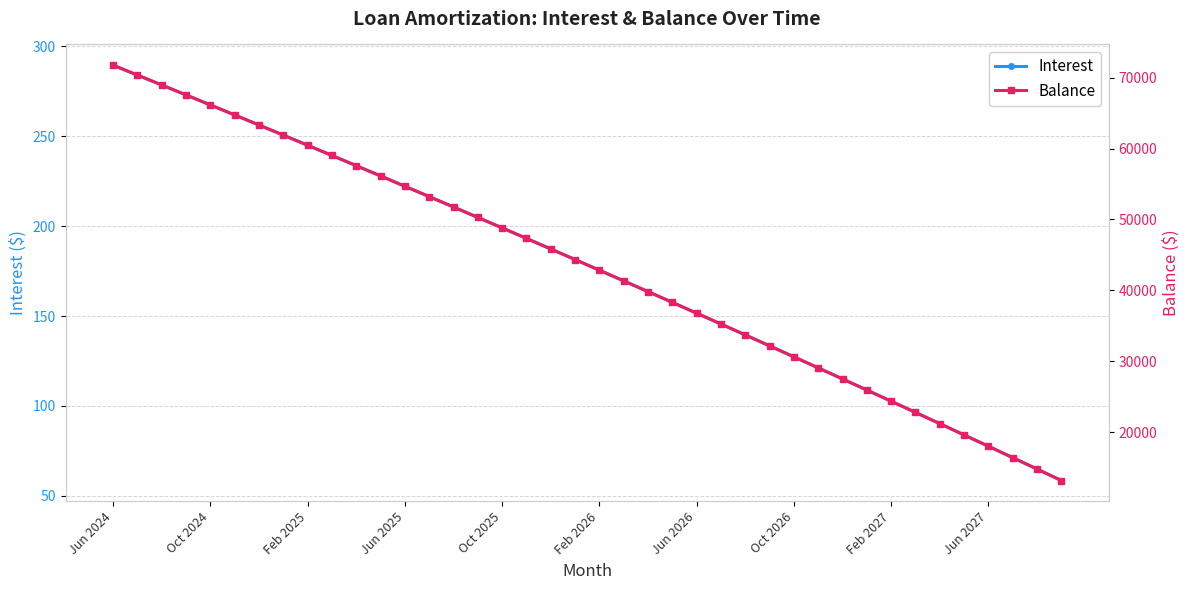

Which category has the highest value across all series?

Jun 2024